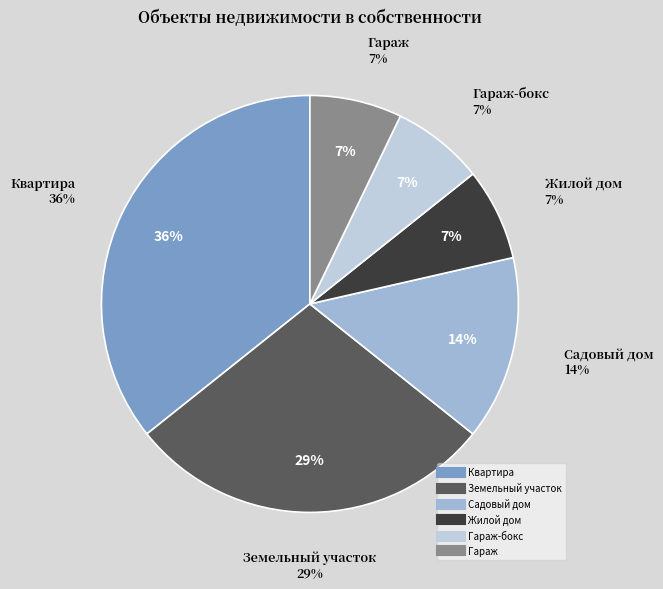

To the nearest percent, what percentage of the pie is Жилой дом?

7%